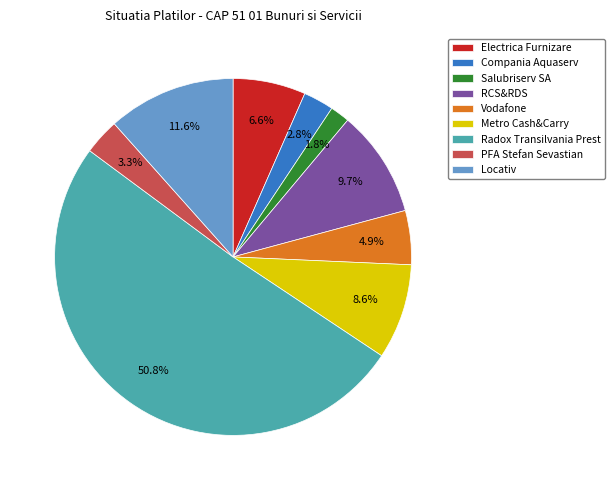

Which slice is the smallest?

Salubriserv SA